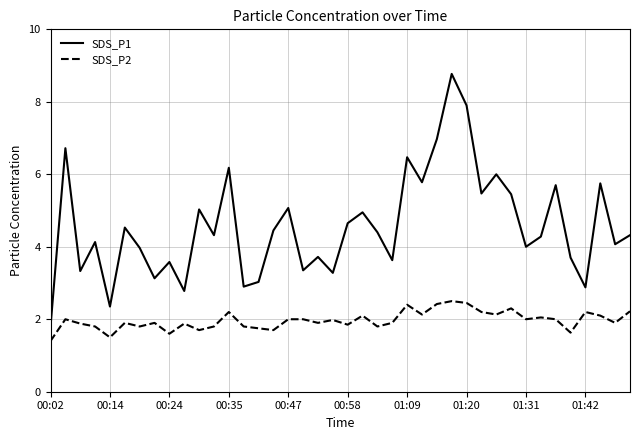

Rank the series by their average value, from highest to lowest.

SDS_P1, SDS_P2